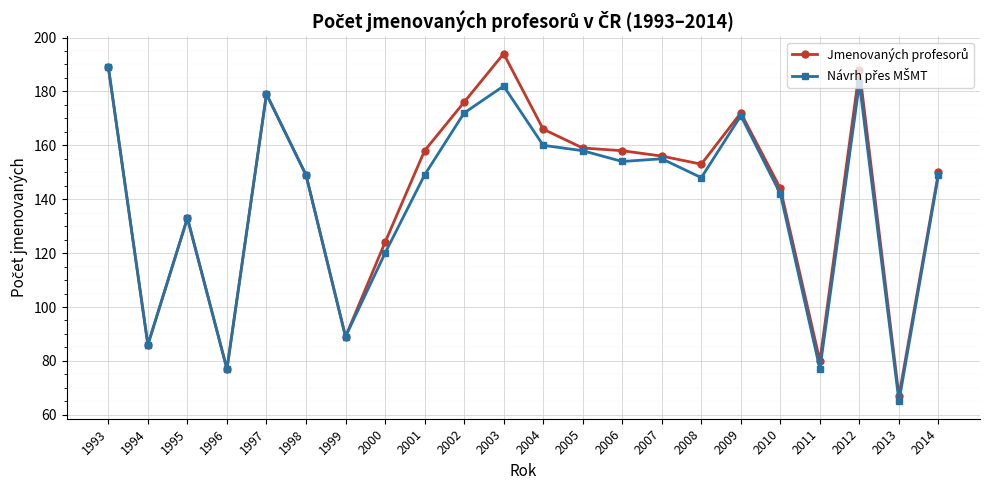

What is the minimum value shown in the chart?

65